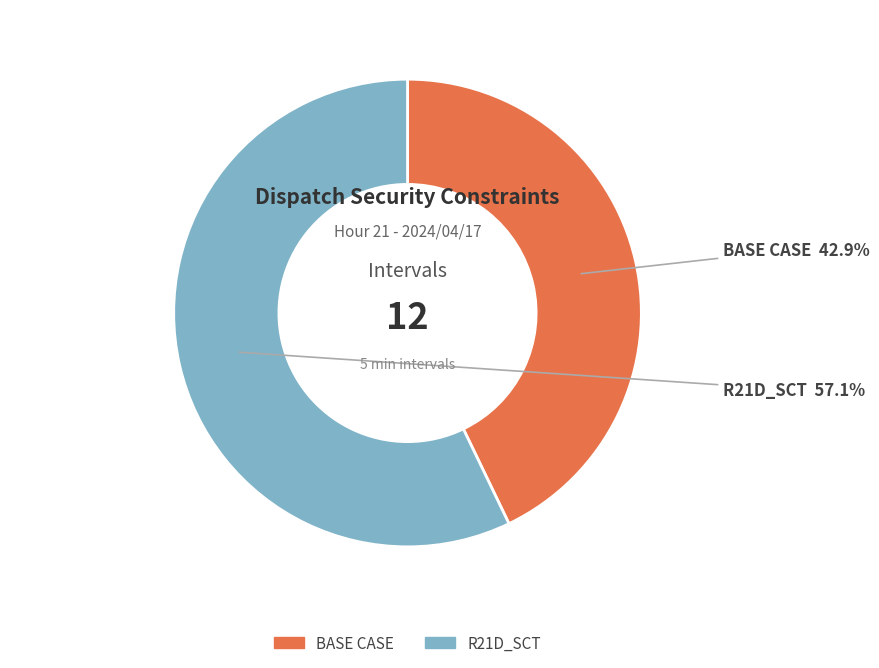

To the nearest percent, what portion does R21D_SCT represent?

57%